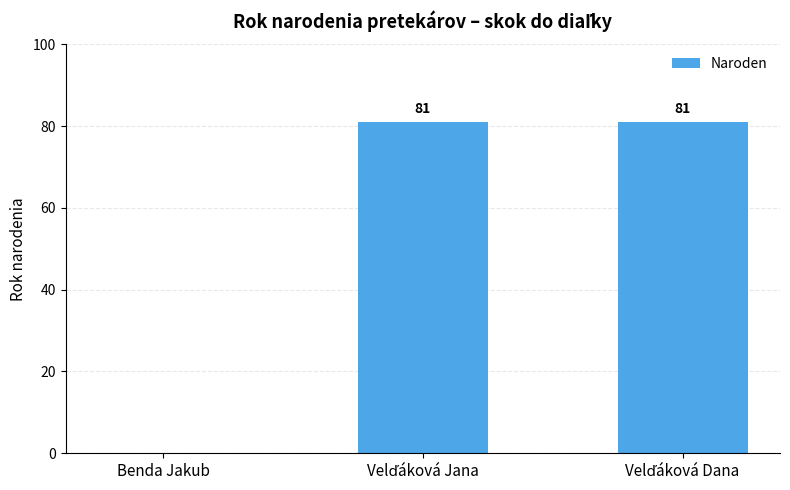

Reading left to right, list all the values displayed in this chart.

0	81	81